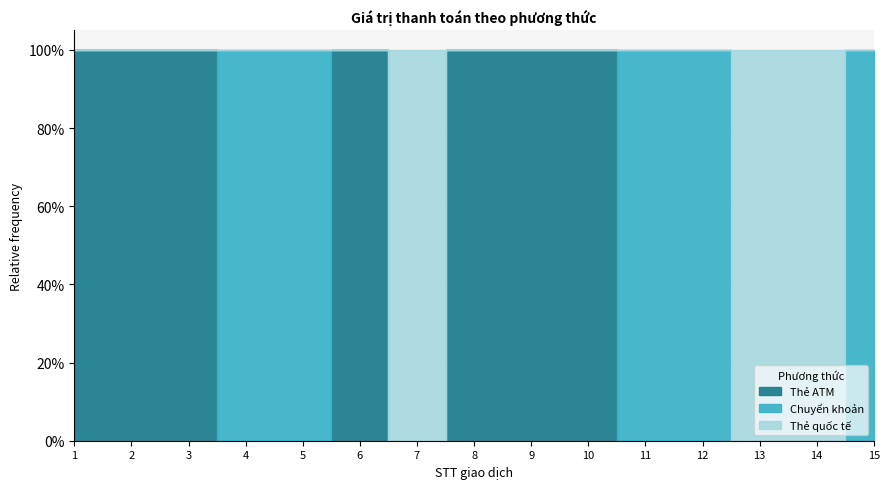

Reading left to right, transcribe all the data shown in this chart.

Thẻ ATM: 1=377000	2=1257000	3=210000	4=0	5=0	6=1257000	7=0	8=1057000	9=1257000	10=1239000	11=0	12=0	13=0	14=0	15=0
Chuyển khoản: 1=0	2=0	3=0	4=1440000	5=10000	6=0	7=0	8=0	9=0	10=0	11=1257000	12=1257000	13=0	14=0	15=1257000
Thẻ quốc tế: 1=0	2=0	3=0	4=0	5=0	6=0	7=1227000	8=0	9=0	10=0	11=0	12=0	13=1197000	14=1269000	15=0